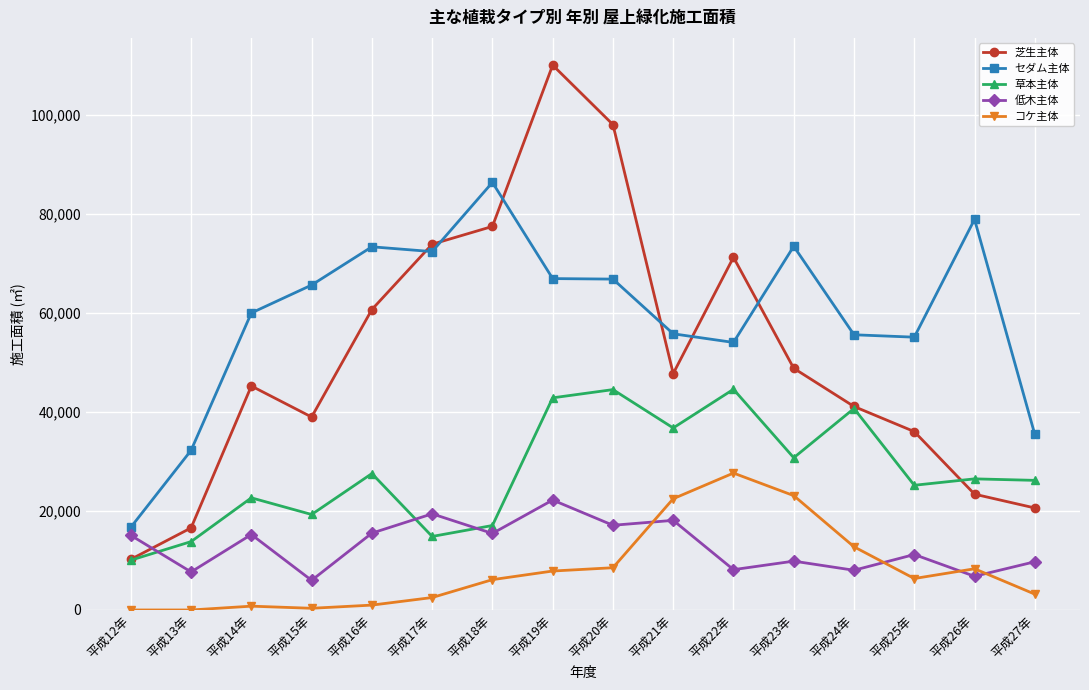

List the series in order of their peak value, lowest first.

低木主体, コケ主体, 草本主体, セダム主体, 芝生主体